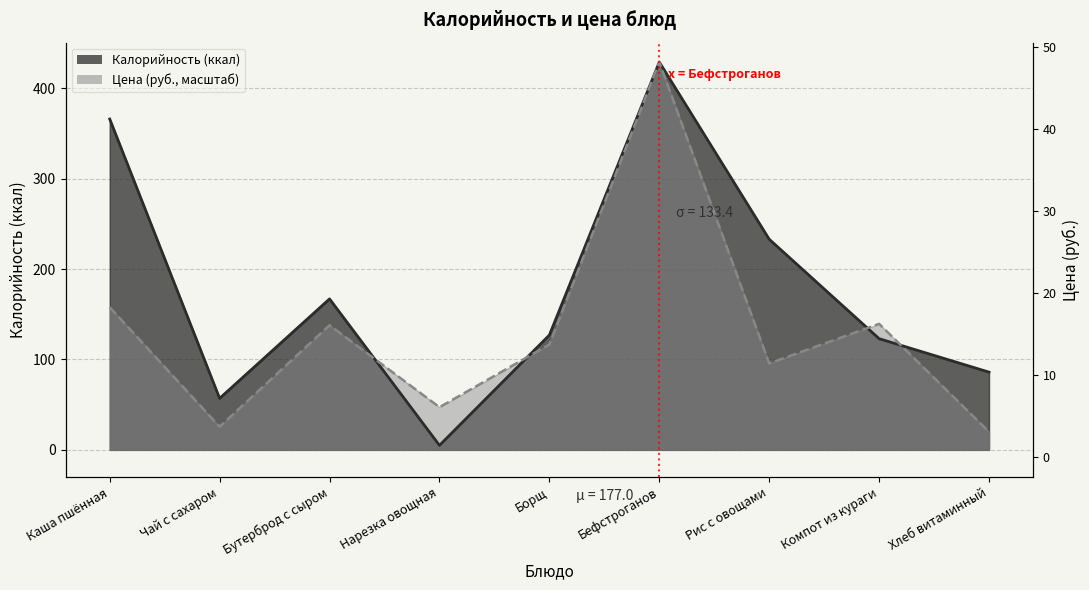

Between which two adjacent categories do Цена and Калорийность first intersect?

Бутерброд с сыром and Нарезка овощная